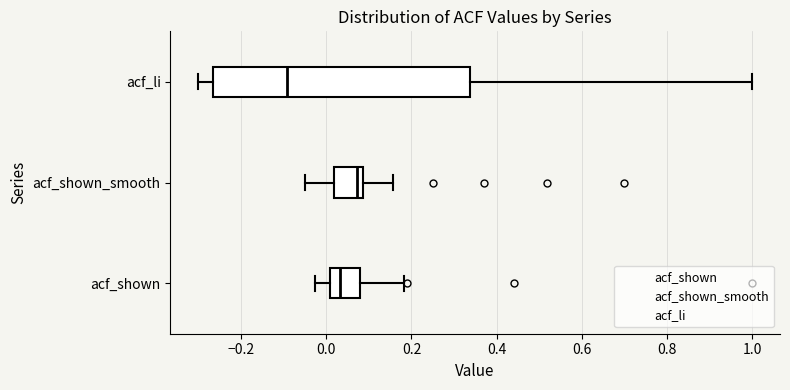

Which box's median line is the furthest to the right?

acf_shown_smooth